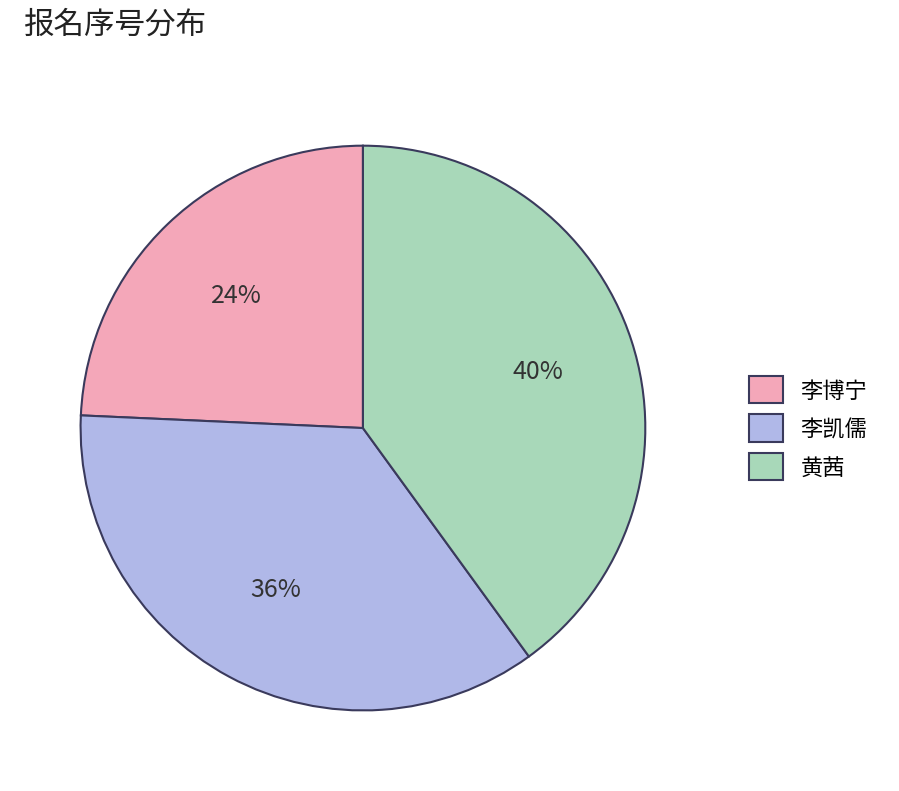

Which has a higher value, 李凯儒 or 黄茜?

黄茜